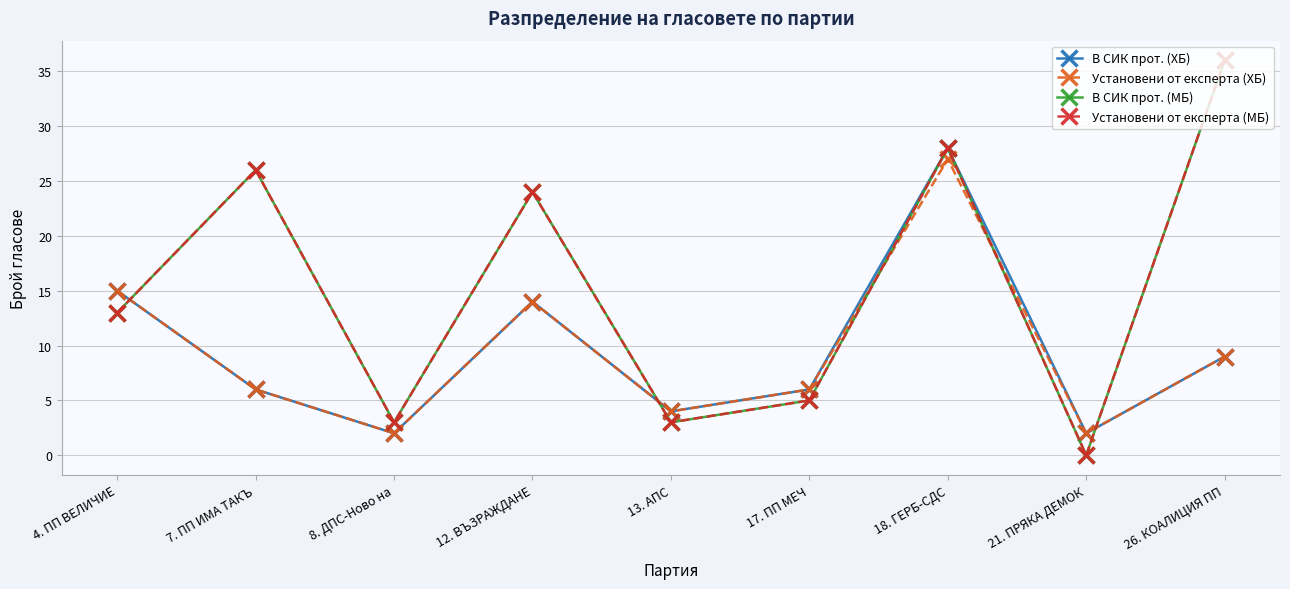

How many intersections are there between В СИК прот. (МБ) and В СИК прот. (ХБ)?

3